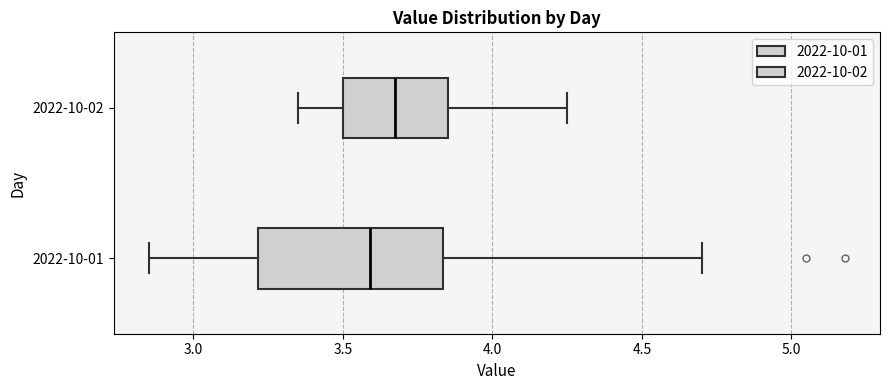

Which box is the widest, from its left edge to its right edge?

2022-10-01